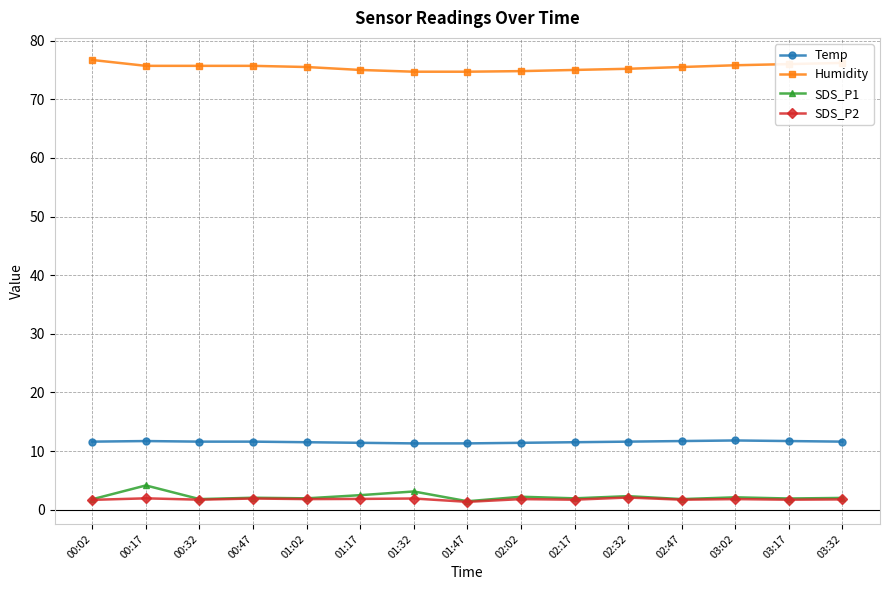

At how many categories does at least one series exceed 15?

15